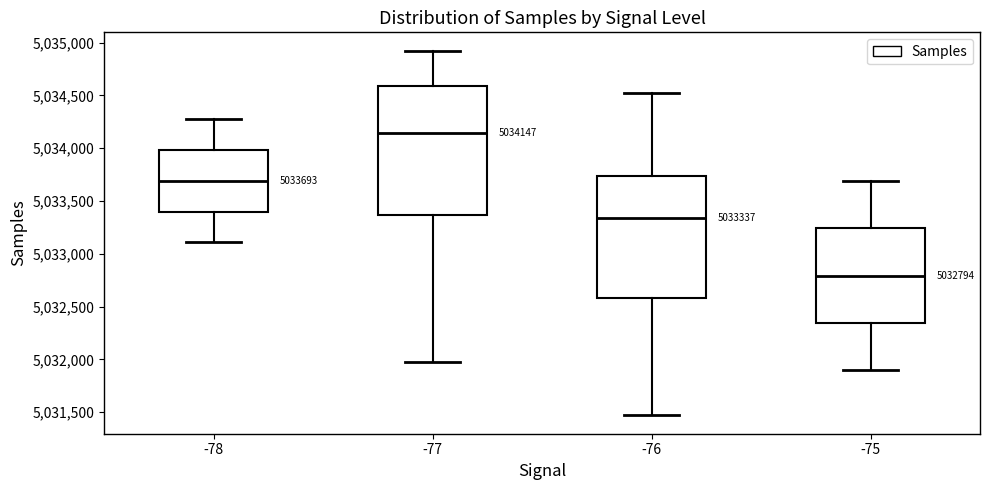

Which box is the tallest, from its lower edge to its upper edge?

-77